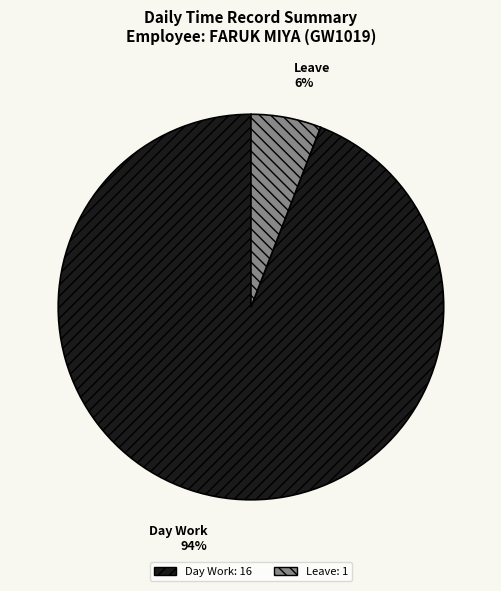

What is the smallest slice in the pie chart?

Leave